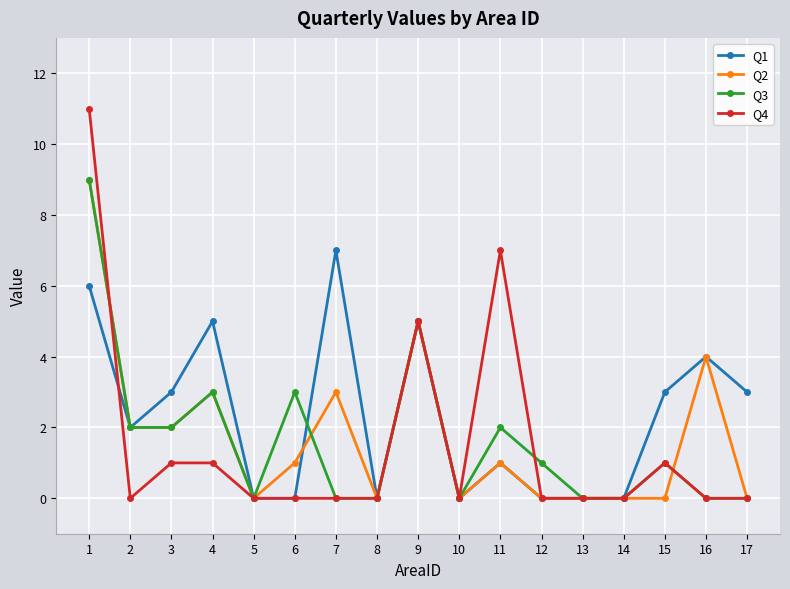

Where is Q2 nearest to the value 4?

16